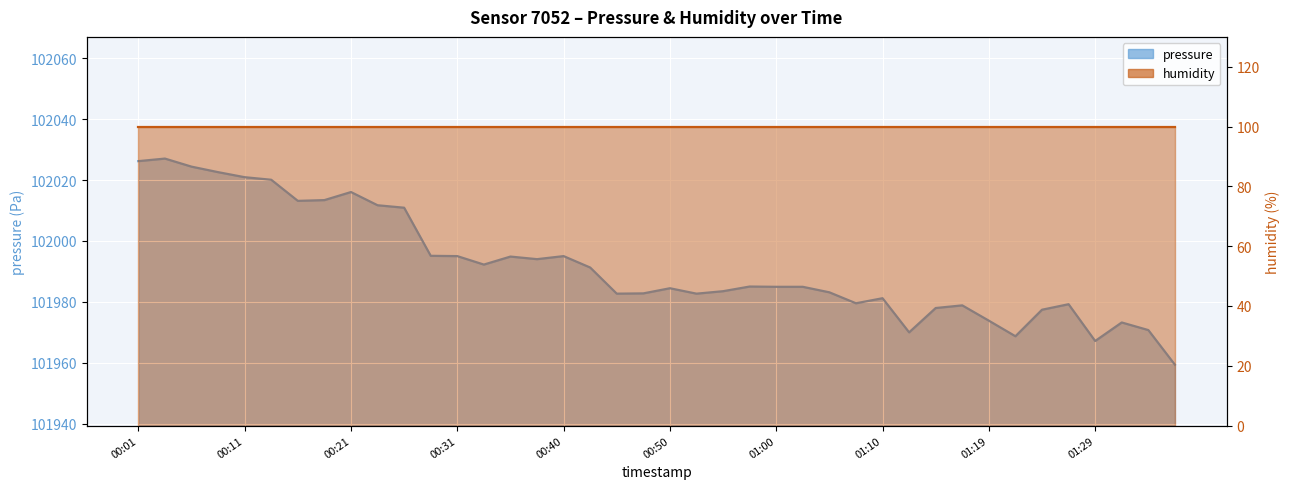

Between 00:33 and 01:02, which is larger?

00:33